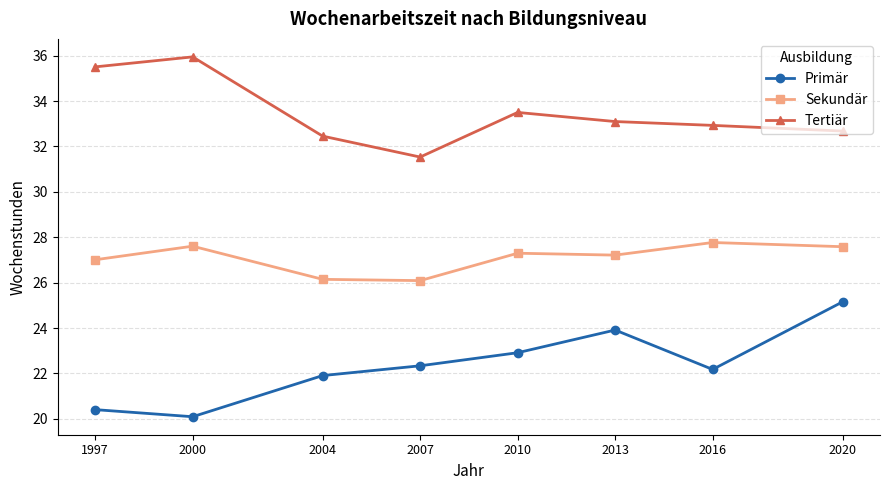

What is the average value of the Tertiär series?

33.5